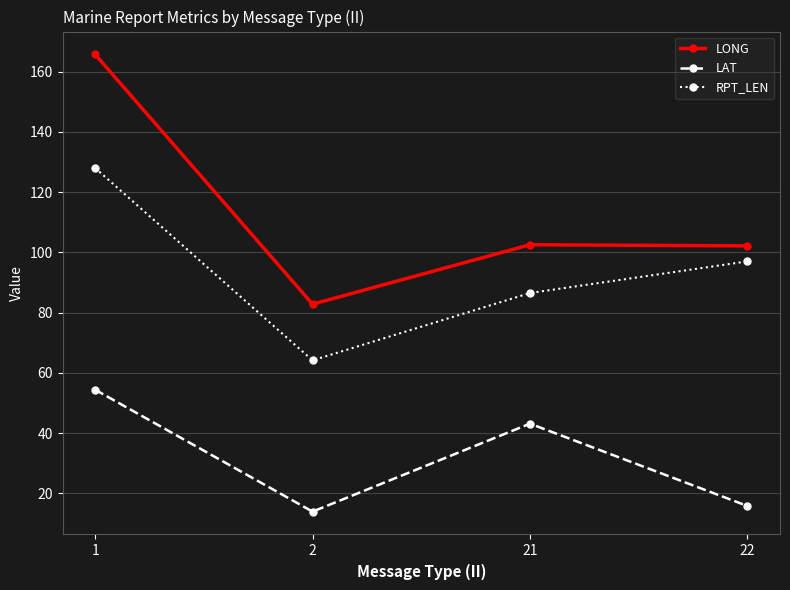

How many values in the LAT series exceed 43?

2